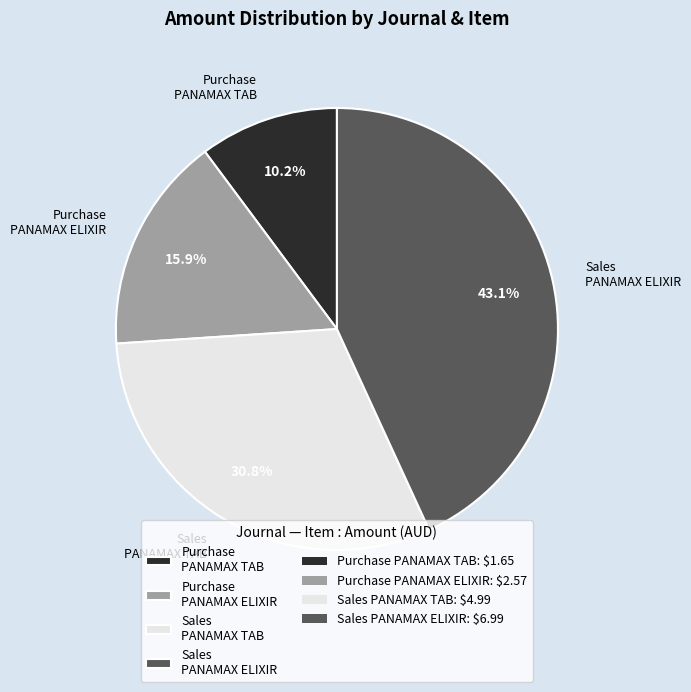

To the nearest percent, what is the average slice percentage?

25%